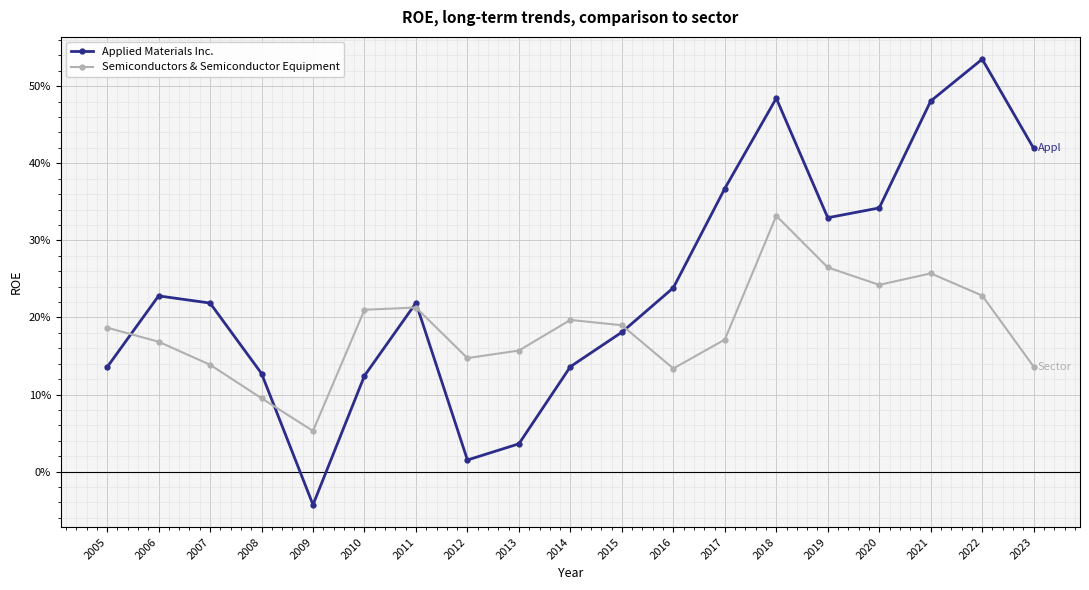

List the series in order of their overall mean, highest first.

Applied Materials Inc., Semiconductors & Semiconductor Equipment